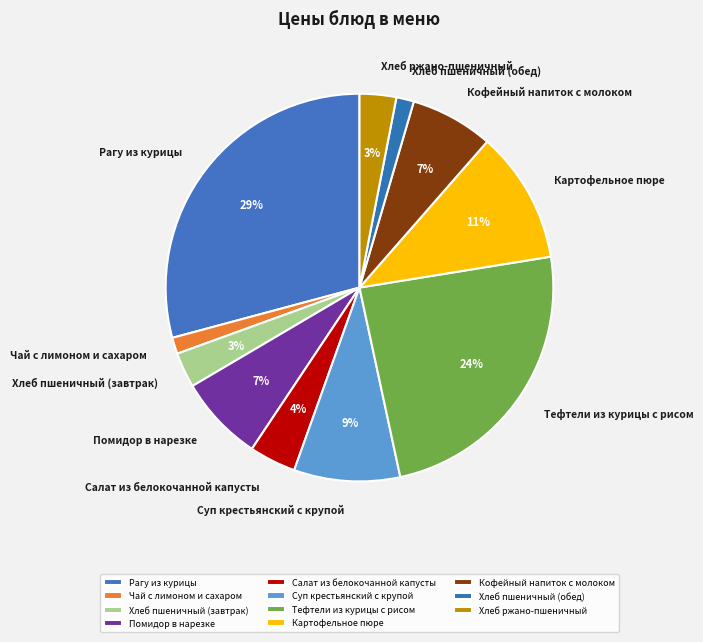

To the nearest percent, what percentage of the pie is Картофельное пюре?

11%